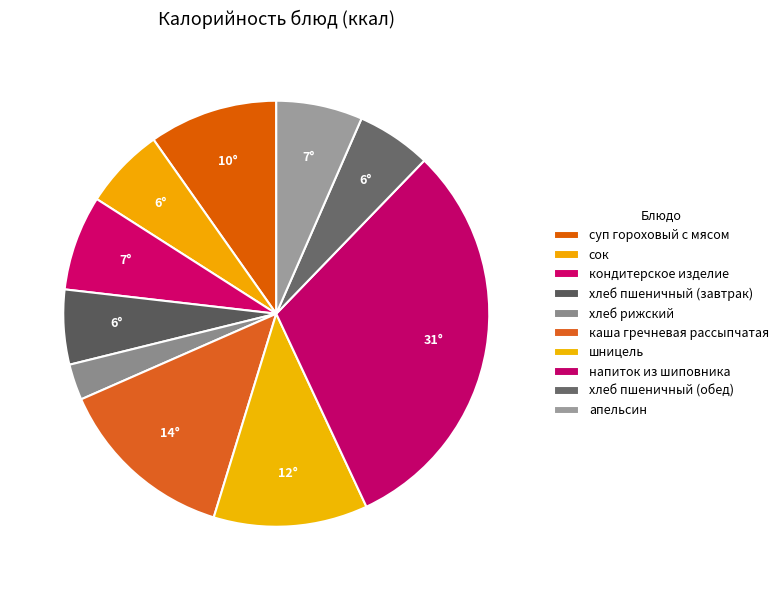

What percentage is the апельсин slice, to the nearest percent?

7%